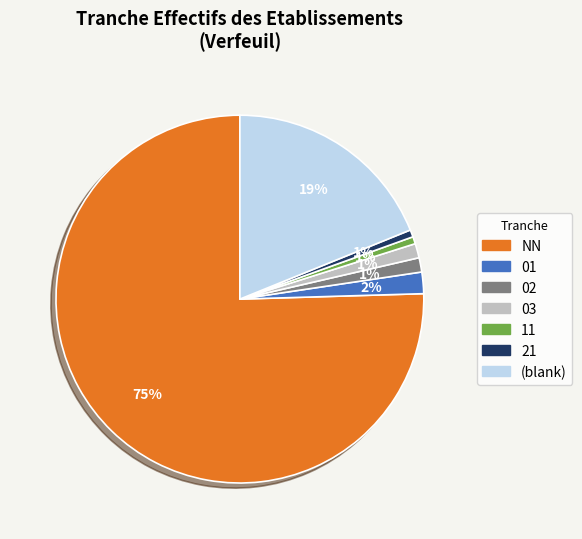

Is there a majority slice in this chart?

Yes